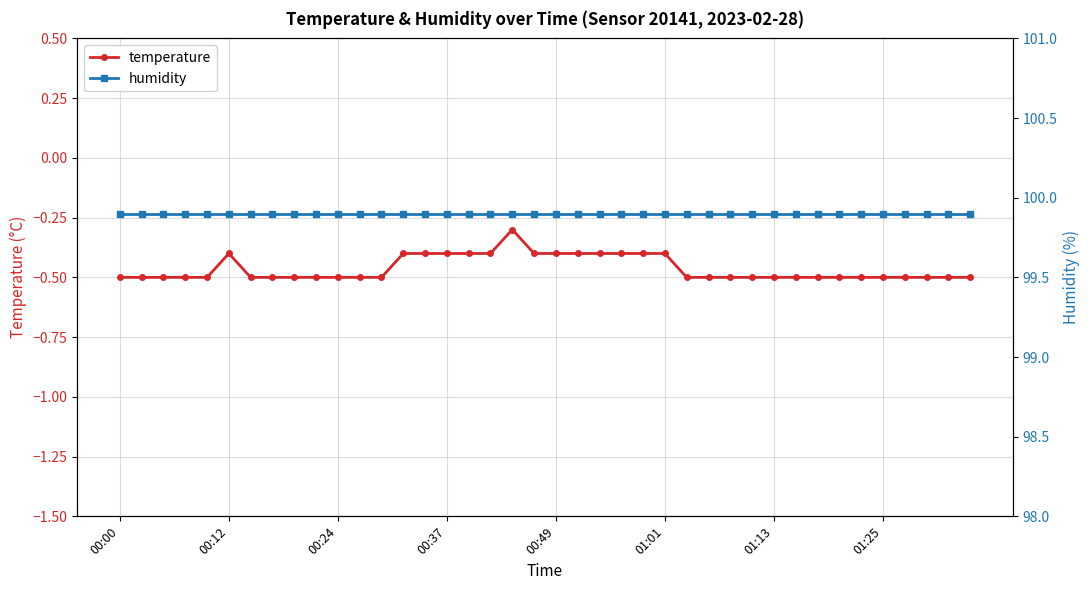

Is it true that humidity equals 99.9 at 37?

True